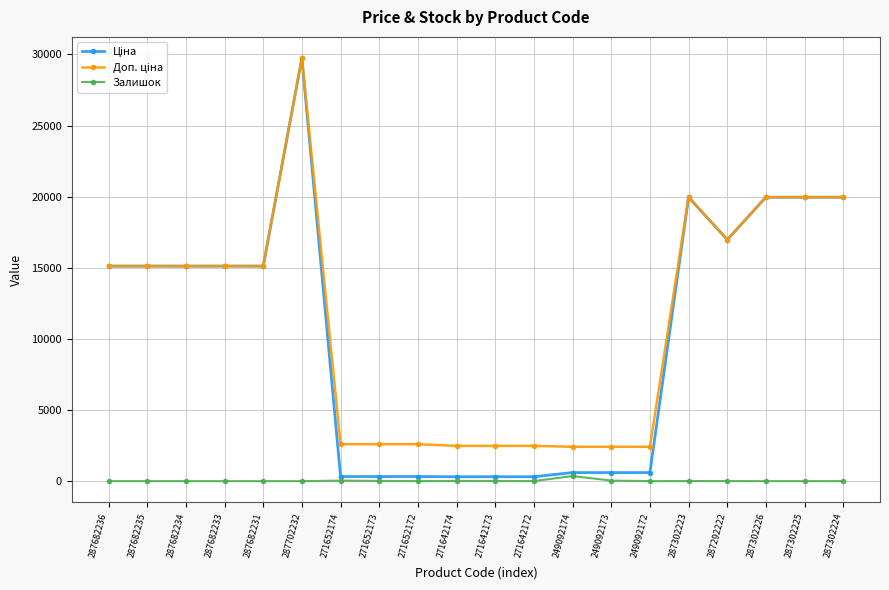

Is it true that Залишок equals 5.0 at 287292222?

True